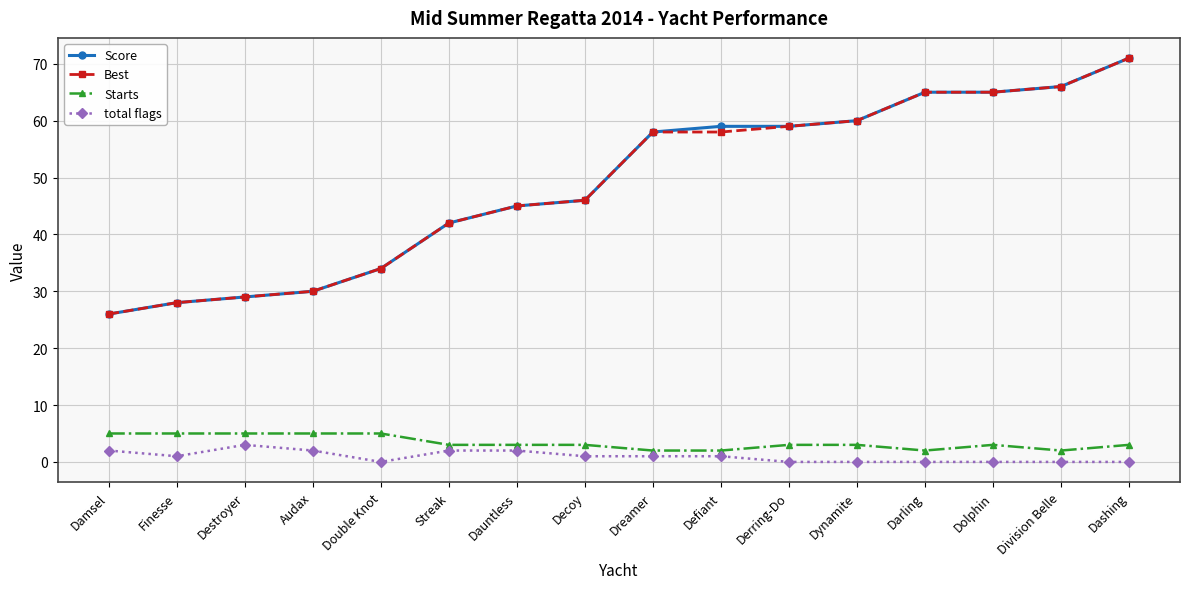

What is the lowest value of the Starts series?

2